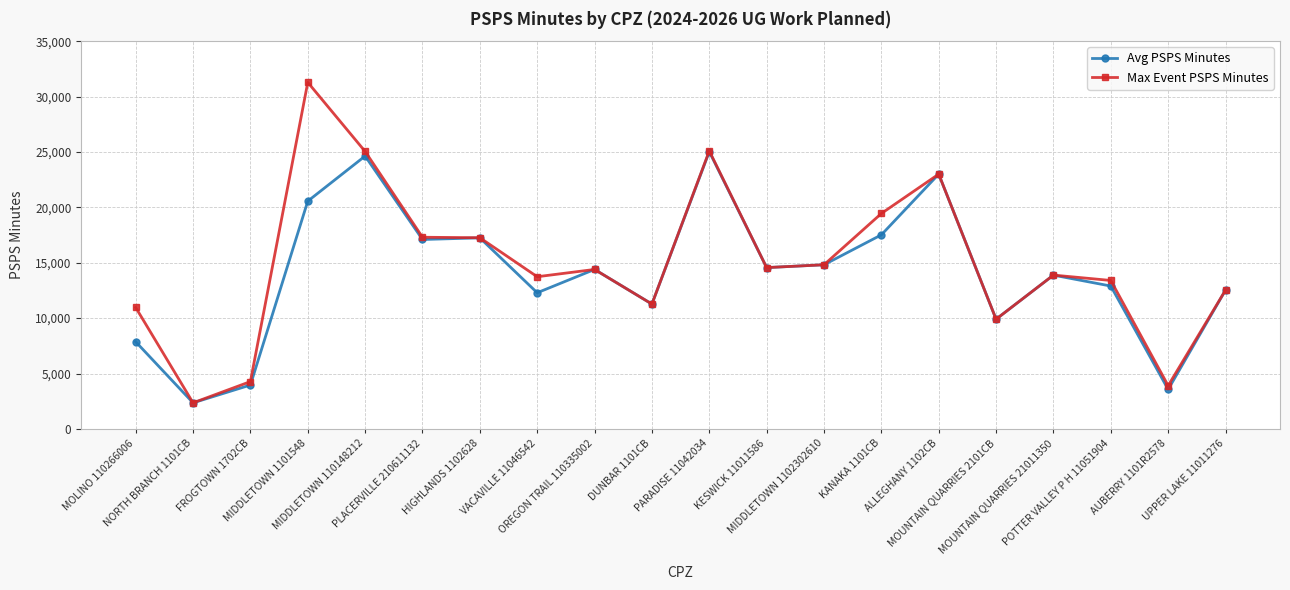

List the series in order of their peak value, highest first.

Max Event PSPS Minutes, Avg PSPS Minutes